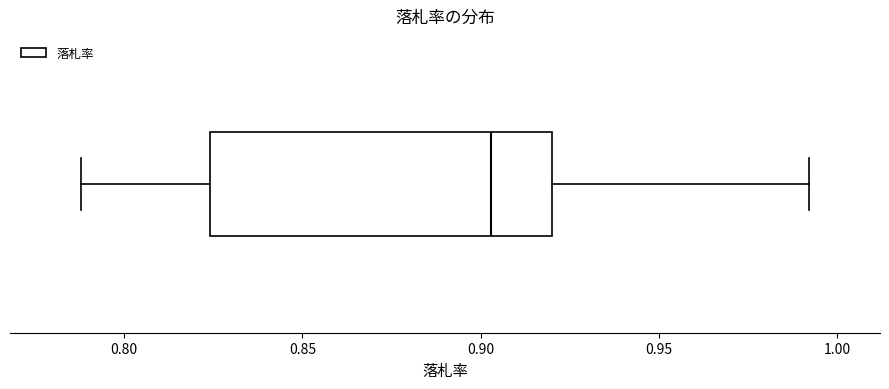

Transcribe this box plot: give where the median line is, the range the box spans, and where the two whiskers end, as read against the x-axis. The values are not printed on the chart, so give them approximately, as read against the axis.

median 0.905, box 0.825 to 0.920, whiskers 0.790 to 0.990